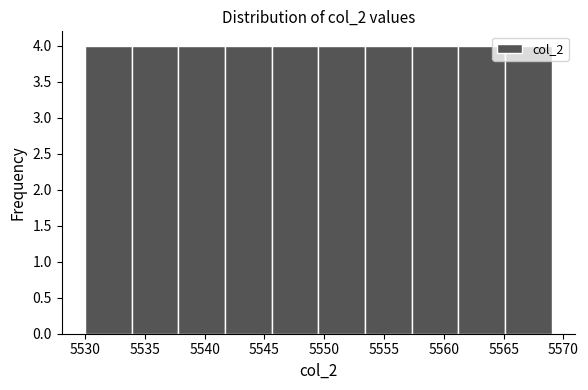

How tall is the bar that spans 5530.0 to 5533.9 on the x-axis? Neither the bar edges nor the heights are printed on the chart, so give them approximately, as read against the axes.

4